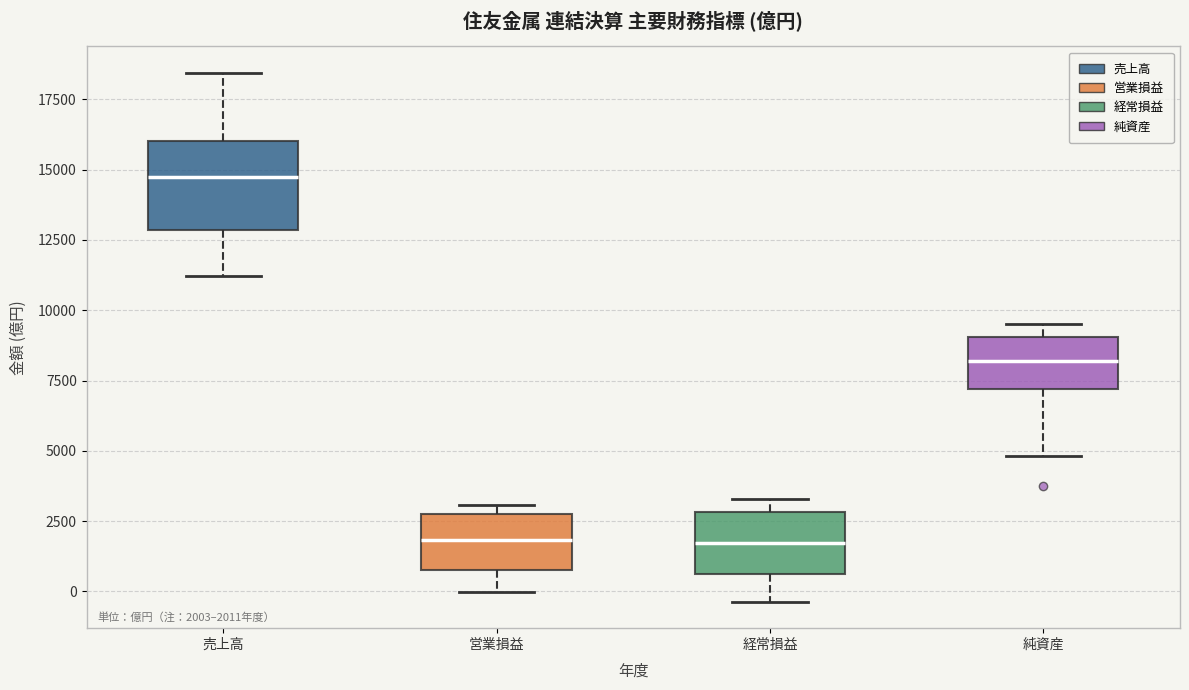

Comparing the boxes themselves (not the whiskers), which one is the tallest?

売上高